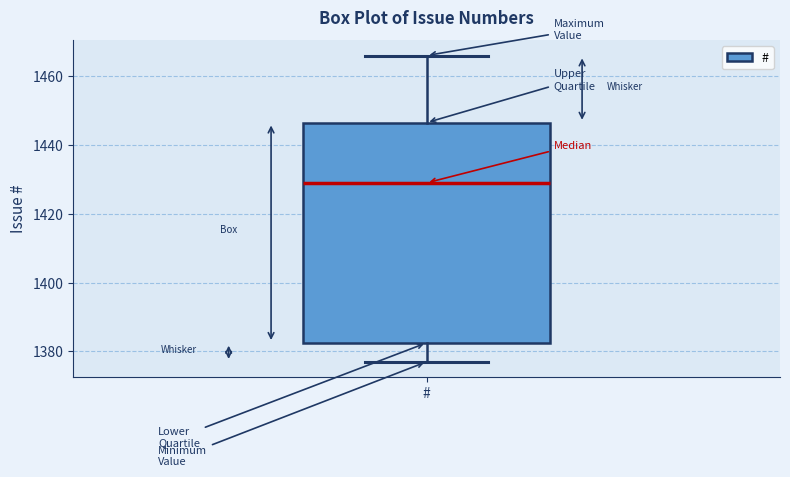

Read this box plot against the y-axis: the position of the median line, the range covered by the box, and the ends of both whiskers. The values are not printed on the chart, so give them approximately, as read against the axis.

median 1430, box 1382 to 1446, whiskers 1378 to 1466